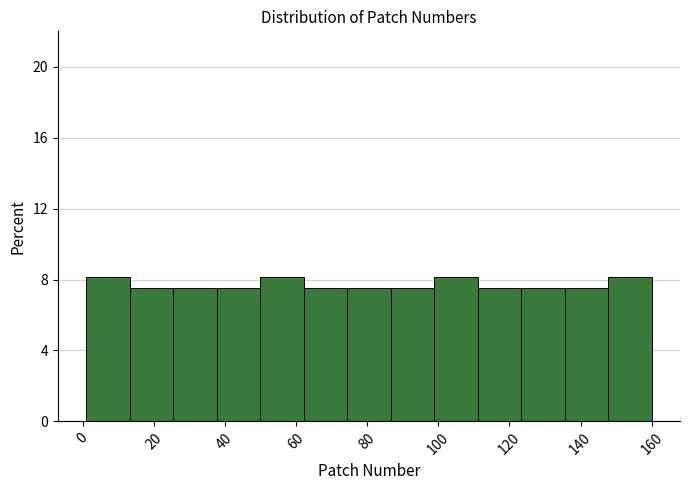

What is the height of the bar covering 136 to 148 on the x-axis? Neither the bar edges nor the heights are printed on the chart, so give them approximately, as read against the axes.

7.5